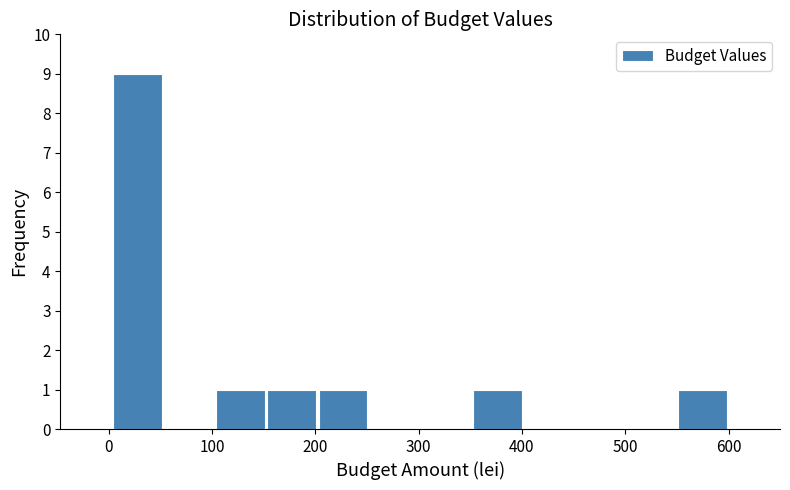

Reading left to right, list every bar in this chart as the range it spans on the x-axis followed by its height. Neither the bar edges nor the heights are printed on the chart, so give them approximately, as read against the axes.

0 to 50: 9
50 to 100: 0
100 to 150: 1
150 to 200: 1
200 to 250: 1
250 to 300: 0
300 to 350: 0
350 to 400: 1
400 to 450: 0
450 to 500: 0
500 to 550: 0
550 to 600: 1